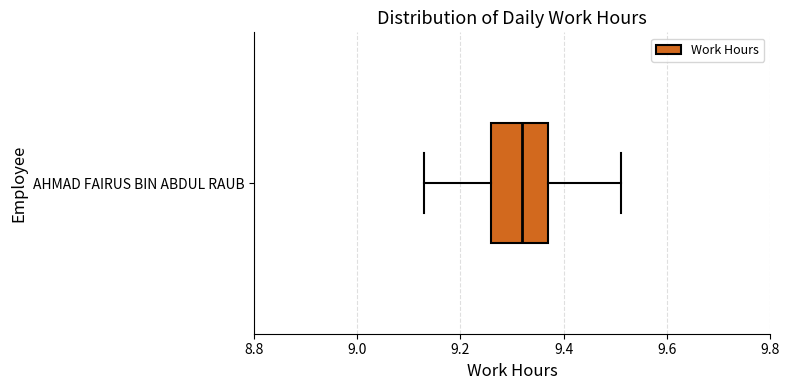

Where is the left edge of the box for AHMAD FAIRUS BIN ABDUL RAUB on the x-axis? The values are not printed on the chart, so give them approximately, as read against the axis.

9.26